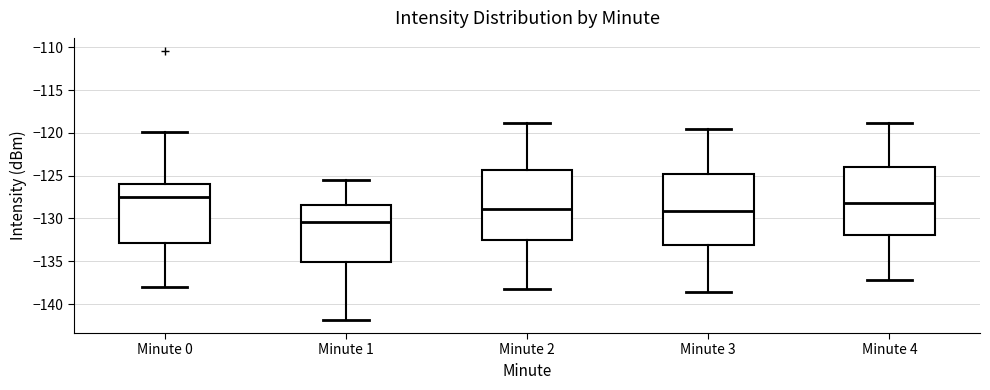

Where does the upper whisker of the box for Minute 3 end on the y-axis? The values are not printed on the chart, so give them approximately, as read against the axis.

-119.5